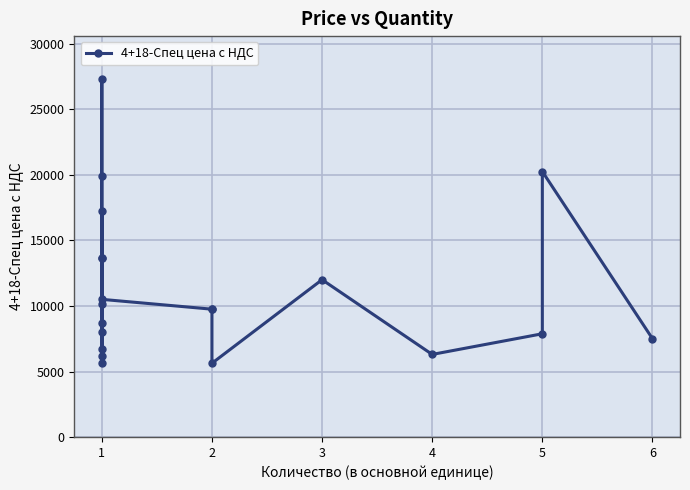

How many values are below 9755?

9